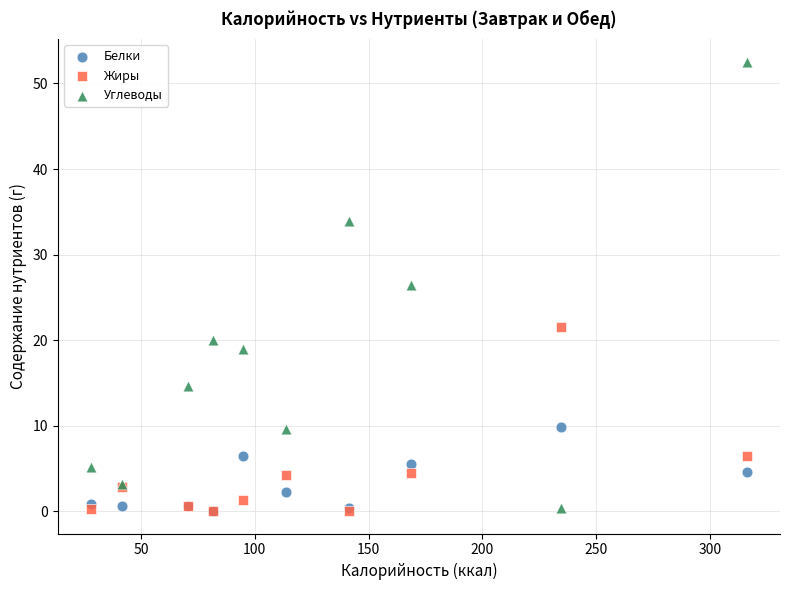

What are all the series names shown in the legend?

Белки, Жиры, Углеводы